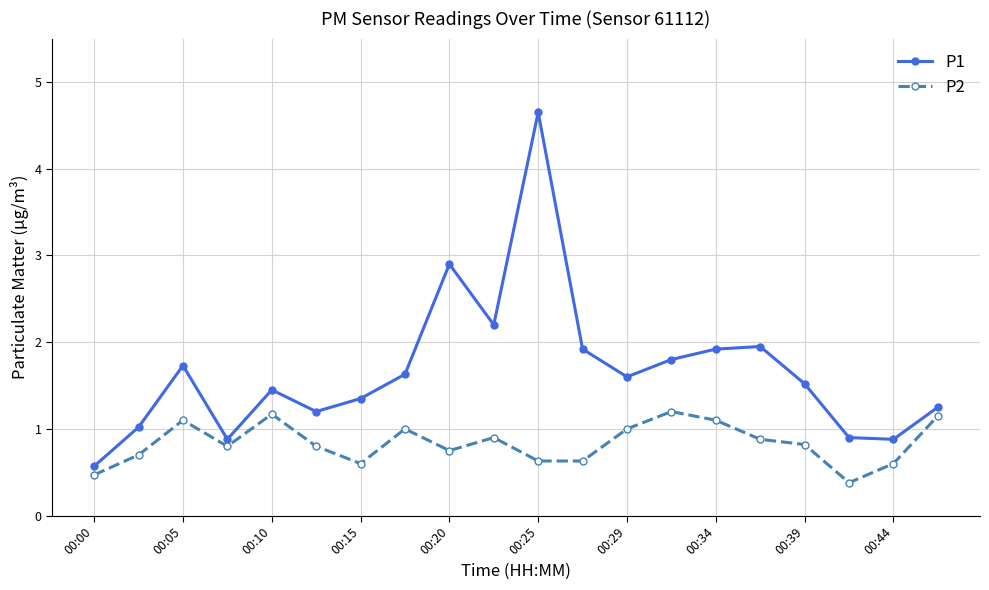

What is the difference between the maximum and minimum values in the P1 series?

4.1